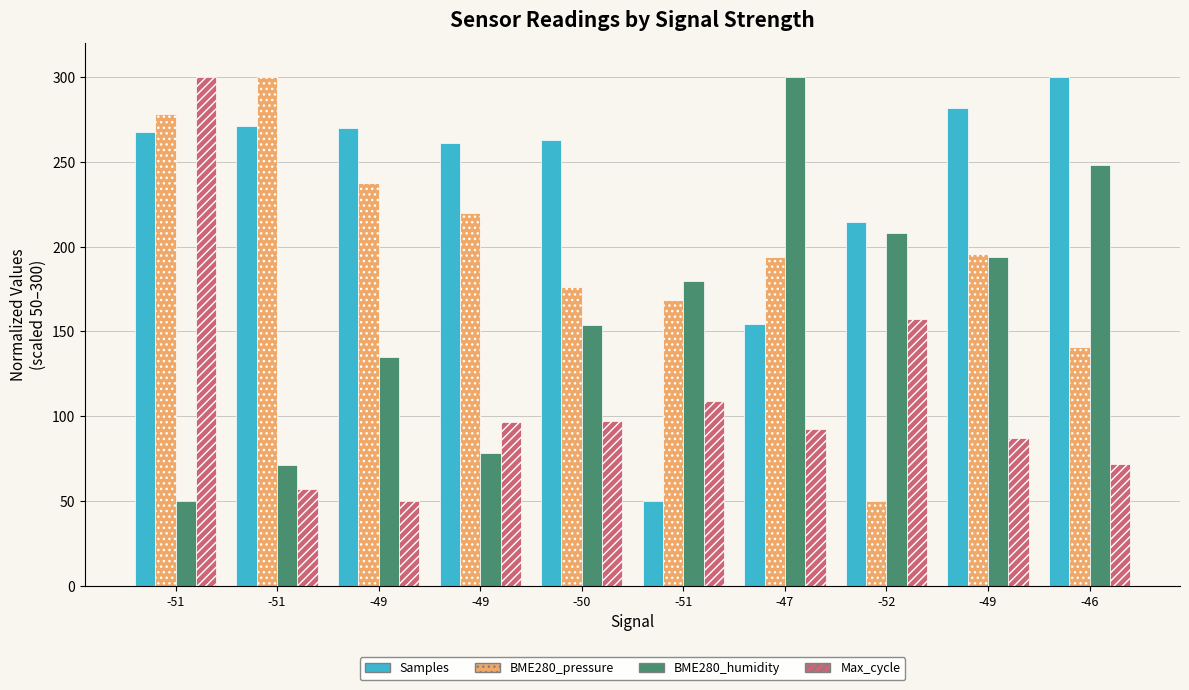

How many groups of bars are there?

10